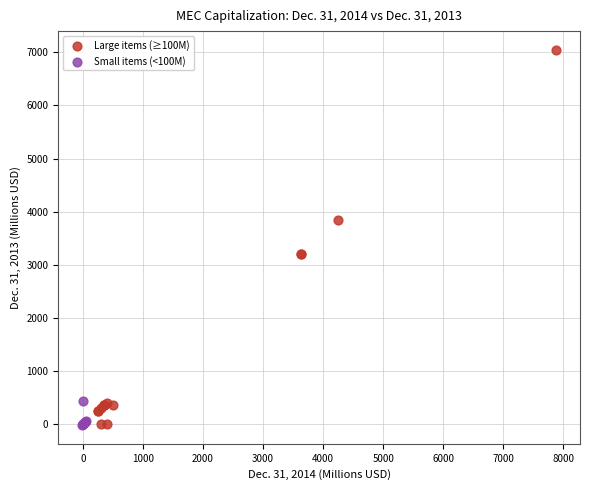

Which series contains the highest Y value?

Large items (≥100M)